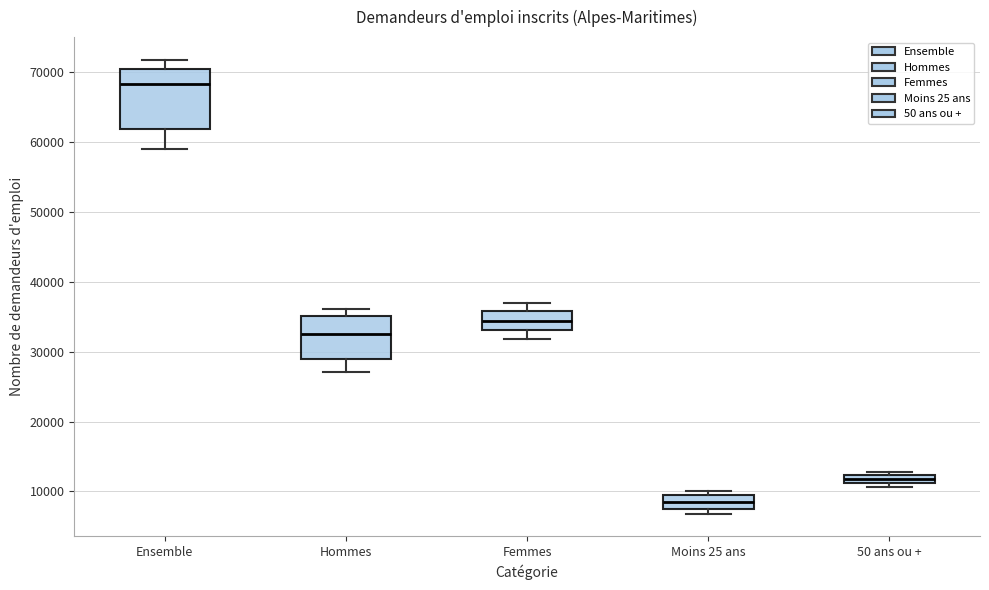

Which box is the tallest, from its lower edge to its upper edge?

Ensemble